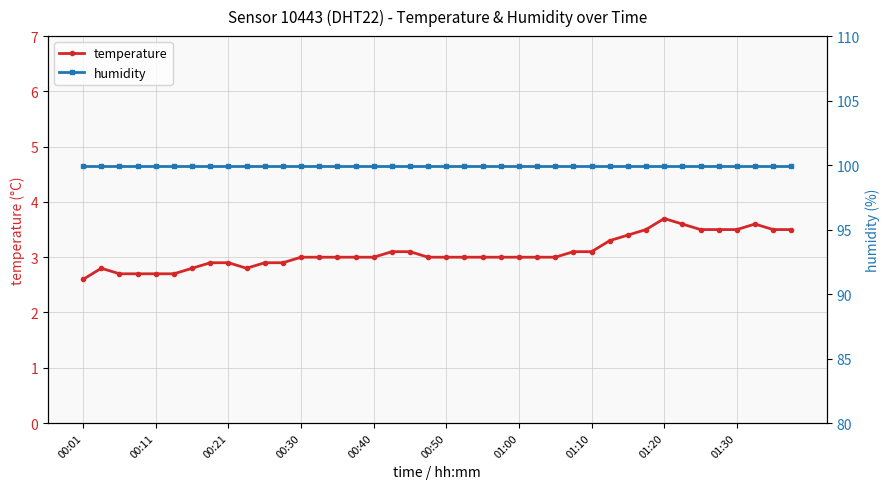

List the series in order of their peak value, lowest first.

temperature, humidity